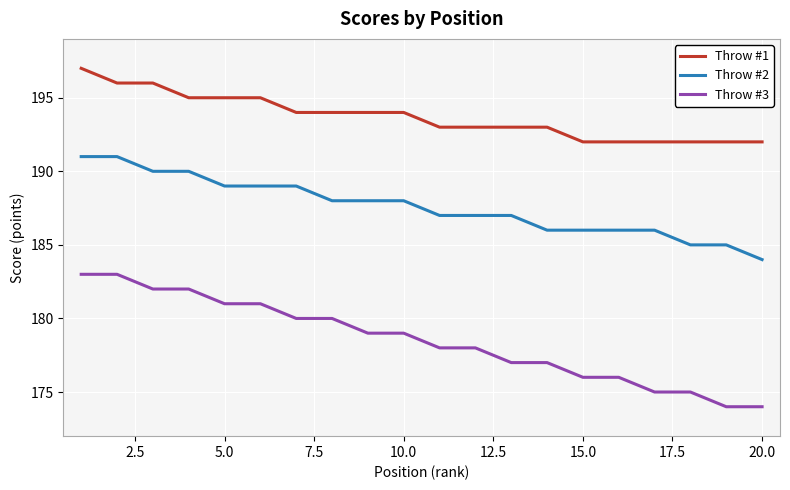

List the series in order of their overall mean, highest first.

Throw #1, Throw #2, Throw #3